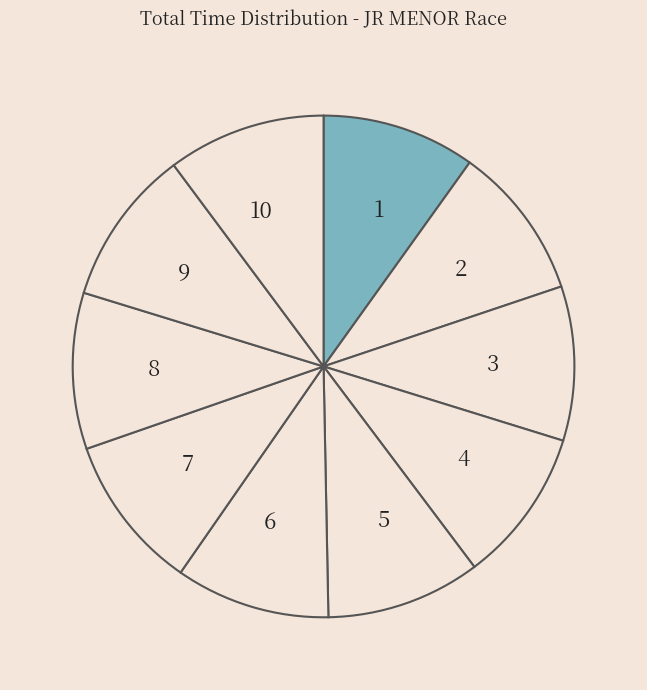

Count the number of slices in the pie.

10